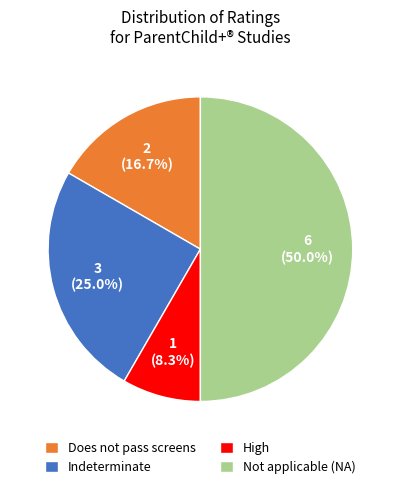

What percentage do Indeterminate and Not applicable (NA) together represent?

75.0%